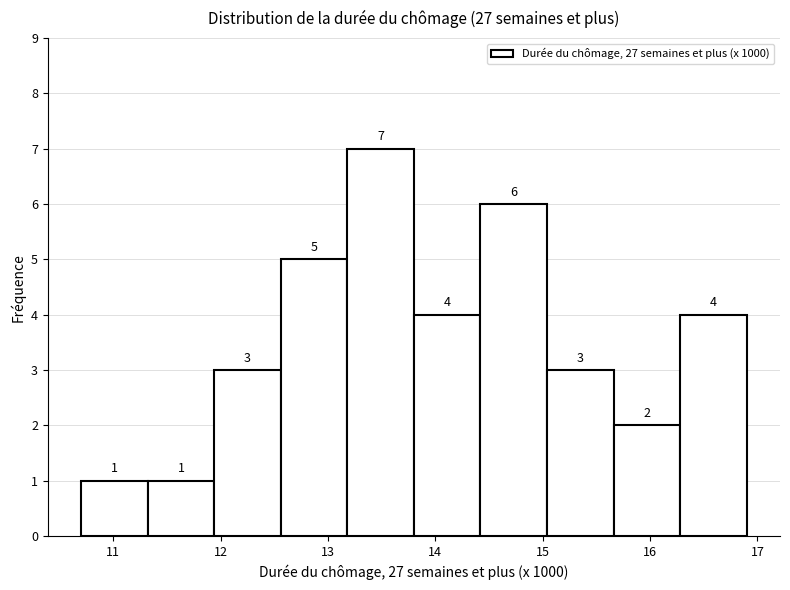

What is the height of the bar covering 16.28 to 16.90 on the x-axis? The bar edges are not printed on the chart, so give them approximately, as read against the axis.

4